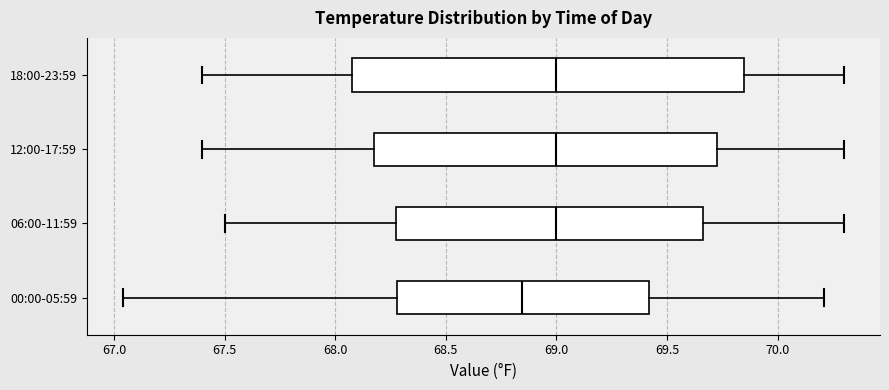

Reading bottom to top, read every box against the x-axis: the position of its median line, the range the box covers, and the ends of its whiskers. The values are not printed on the chart, so give them approximately, as read against the axis.

00:00-05:59: median 68.85, box 68.30 to 69.40, whiskers 67.05 to 70.20
06:00-11:59: median 69.00, box 68.30 to 69.65, whiskers 67.50 to 70.30
12:00-17:59: median 69.00, box 68.20 to 69.75, whiskers 67.40 to 70.30
18:00-23:59: median 69.00, box 68.10 to 69.85, whiskers 67.40 to 70.30